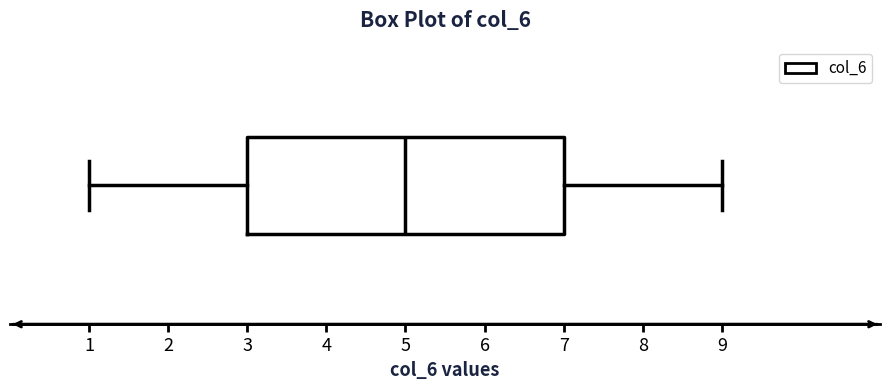

Transcribe this box plot: give where the median line is, the range the box spans, and where the two whiskers end, as read against the x-axis. The values are not printed on the chart, so give them approximately, as read against the axis.

median 5, box 3 to 7, whiskers 1 to 9